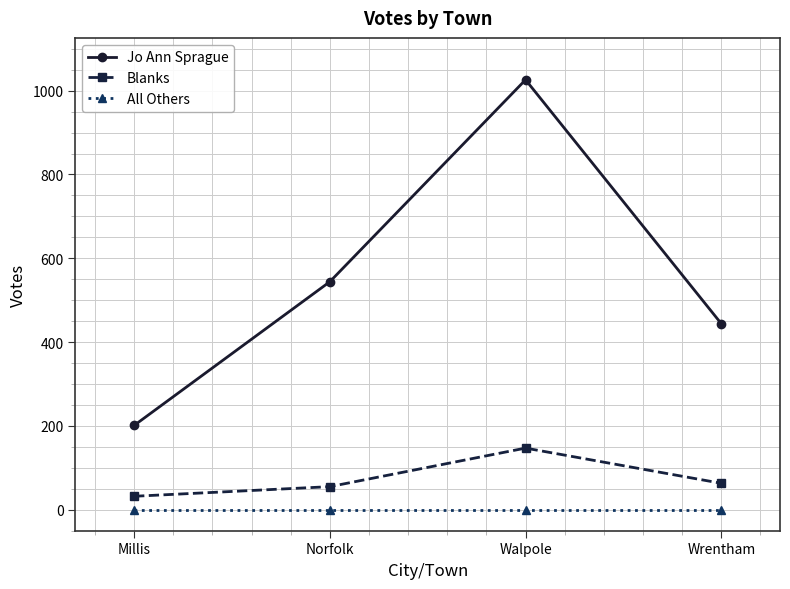

True or false: Jo Ann Sprague and Blanks intersect in this chart.

False